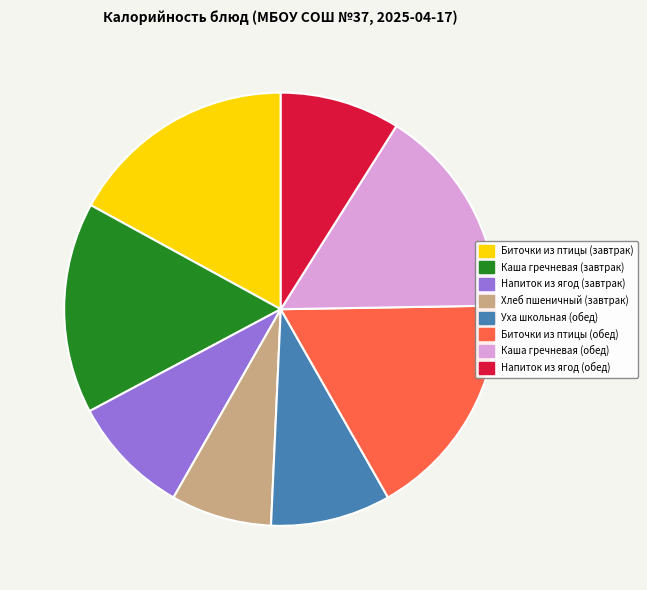

Is the sum of Напиток из ягод (обед) and Каша гречневая (обед) greater than half?

No